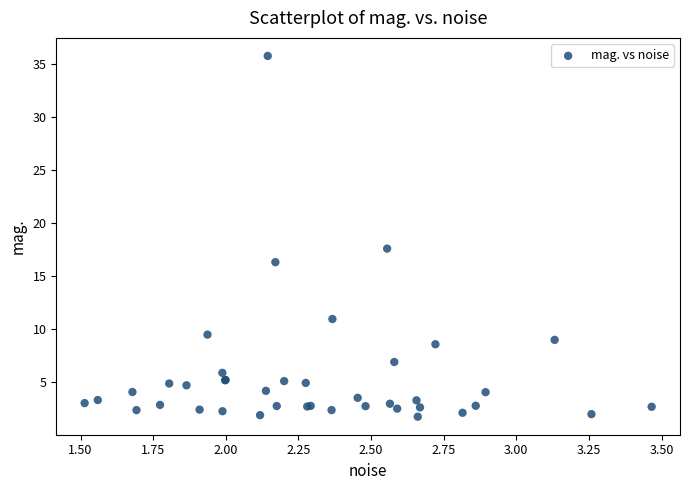

What Y value in the scatter plot is closest to 18?

17.6